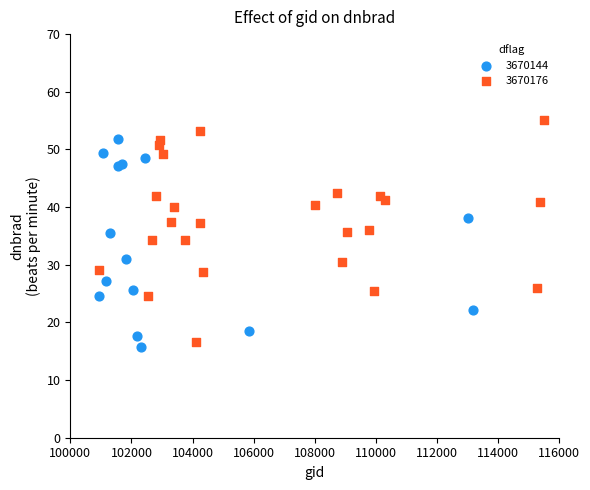

Which series reaches the maximum Y coordinate?

3670176